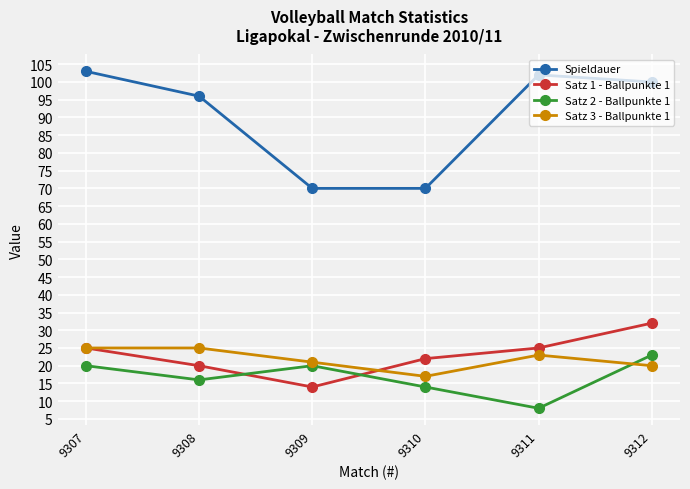

Reading left to right, transcribe all the data shown in this chart.

Spieldauer: 103	96	70	70	102	100
Satz 1 - Ballpunkte 1: 25	20	14	22	25	32
Satz 2 - Ballpunkte 1: 20	16	20	14	8	23
Satz 3 - Ballpunkte 1: 25	25	21	17	23	20